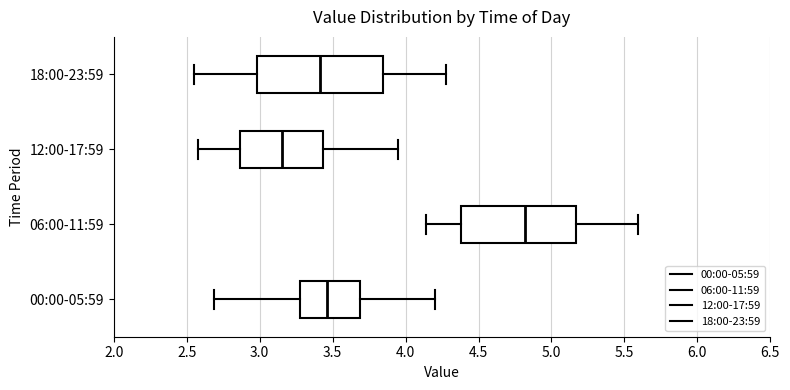

Which box is the widest, from its left edge to its right edge?

18:00-23:59